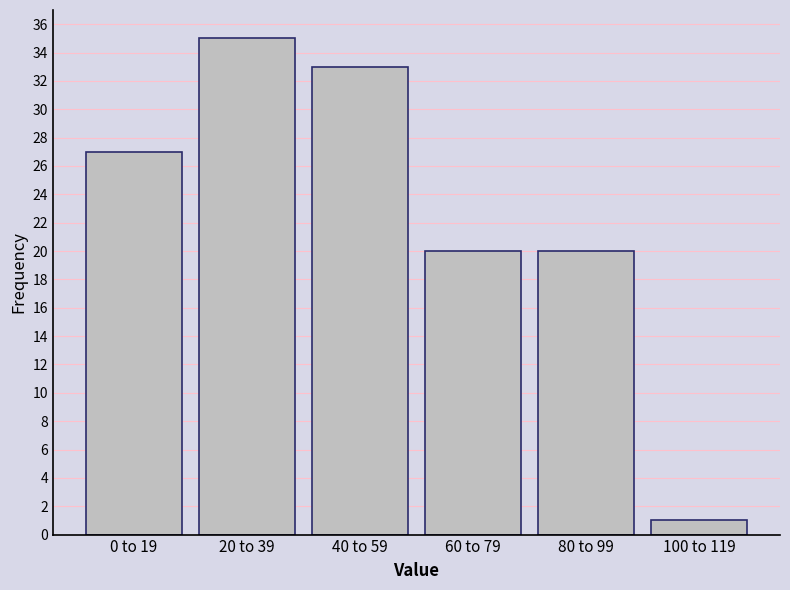

Reading right to left, extract all data points from this chart.

1	20	20	33	35	27